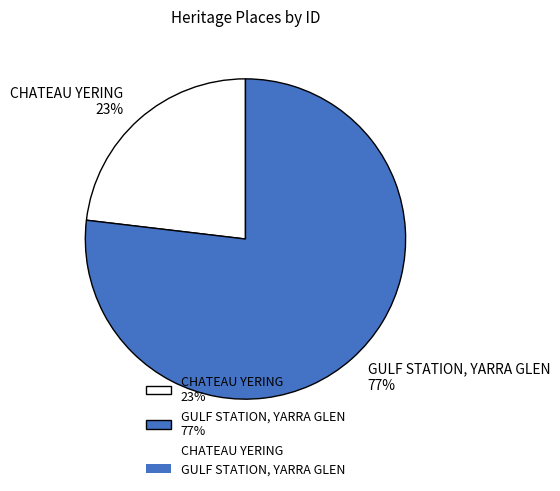

Rank the categories by value from highest to lowest.

GULF STATION, YARRA GLEN, CHATEAU YERING